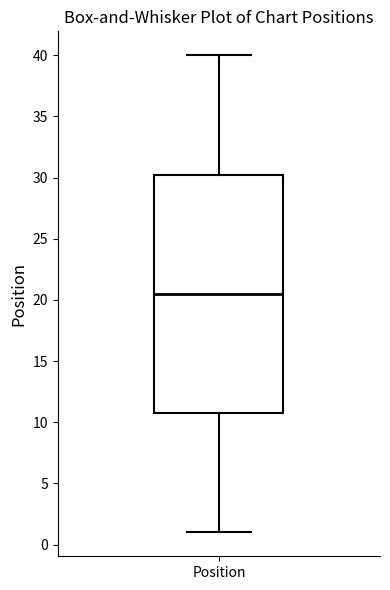

Transcribe this box plot: give where the median line is, the range the box spans, and where the two whiskers end, as read against the y-axis. The values are not printed on the chart, so give them approximately, as read against the axis.

median 20.5, box 11.0 to 30.5, whiskers 1.0 to 40.0